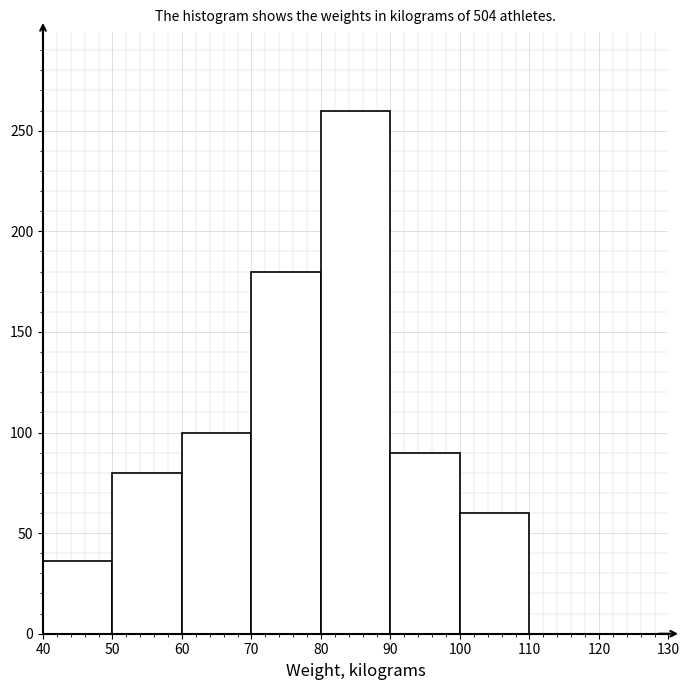

Reading left to right, list every bar in this chart as the range it spans on the x-axis followed by its height. The values are not printed on the chart, so give them approximately, as read against the axis.

40 to 50: 35
50 to 60: 80
60 to 70: 100
70 to 80: 180
80 to 90: 260
90 to 100: 90
100 to 110: 60
110 to 120: 0
120 to 130: 0